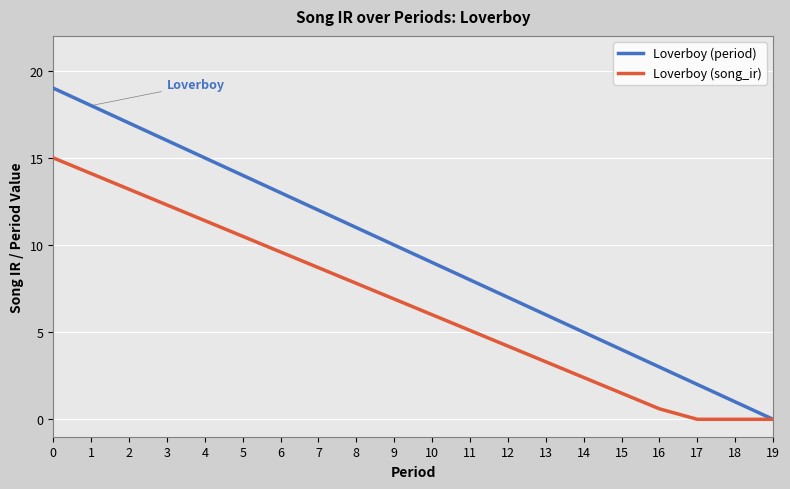

Rank the categories by Loverboy (period) value from highest to lowest.

0, 1, 2, 3, 4, 5, 6, 7, 8, 9, 10, 11, 12, 13, 14, 15, 16, 17, 18, 19